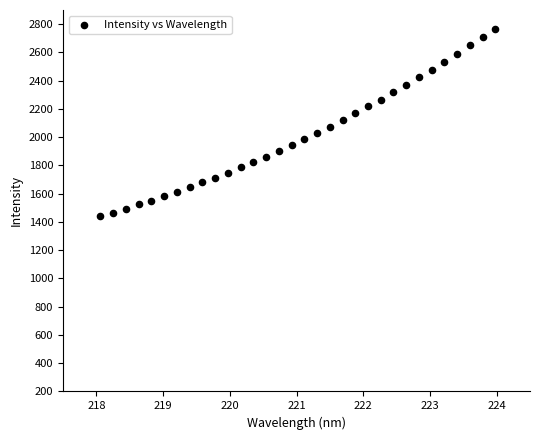

What is the range of X values (max minus min)?

5.9